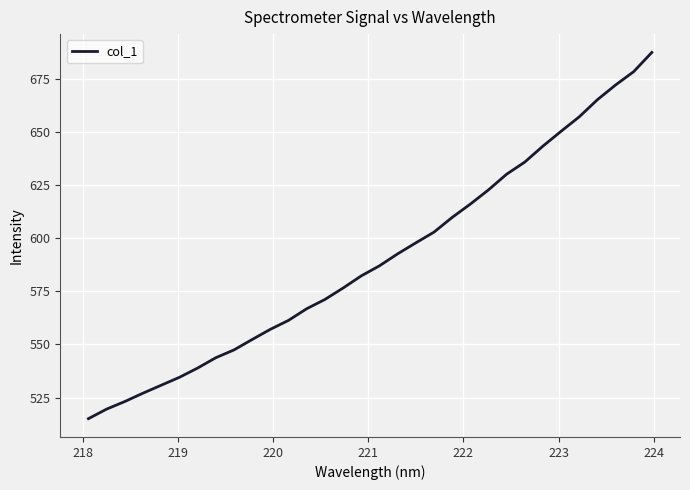

What is the minimum value shown in the chart?

515.1